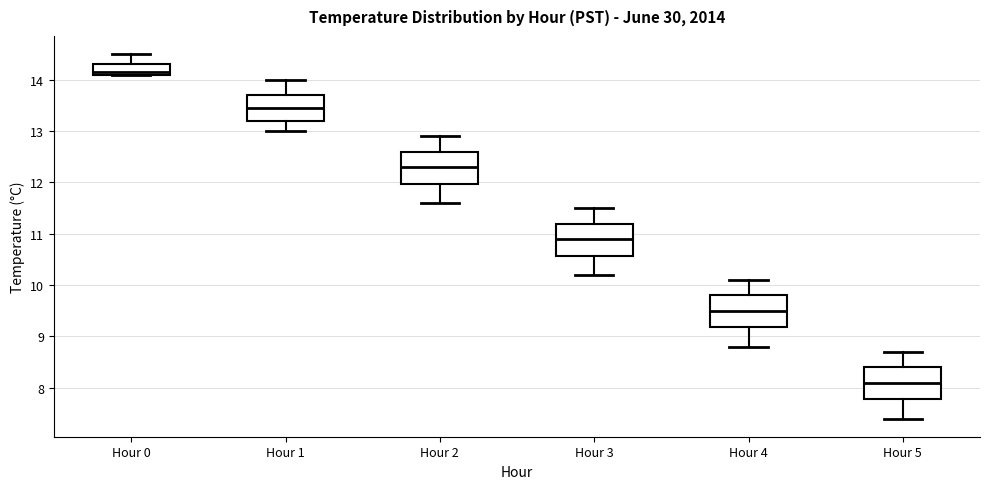

Reading left to right, transcribe this box plot: for each box, give where its median line is, the range the box spans, and where its two whiskers end, as read against the y-axis. The values are not printed on the chart, so give them approximately, as read against the axis.

Hour 0: median 14.2, box 14.1 to 14.3, whiskers 14.1 to 14.5
Hour 1: median 13.5, box 13.2 to 13.7, whiskers 13.0 to 14.0
Hour 2: median 12.3, box 12.0 to 12.6, whiskers 11.6 to 12.9
Hour 3: median 10.9, box 10.6 to 11.2, whiskers 10.2 to 11.5
Hour 4: median 9.5, box 9.2 to 9.8, whiskers 8.8 to 10.1
Hour 5: median 8.1, box 7.8 to 8.4, whiskers 7.4 to 8.7